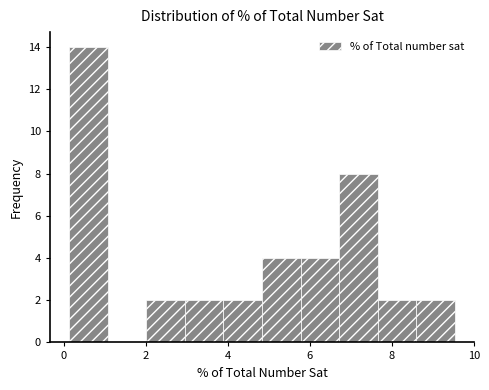

Over which range of the x-axis is the bar tallest?

0.2 to 1.0